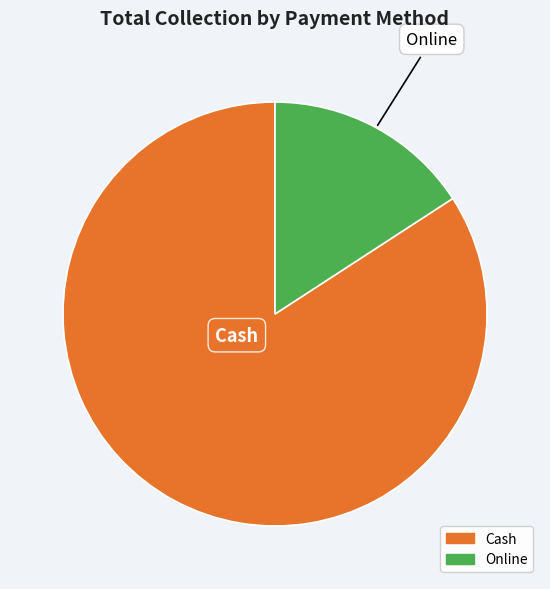

Which category has the smallest portion of the pie?

Online